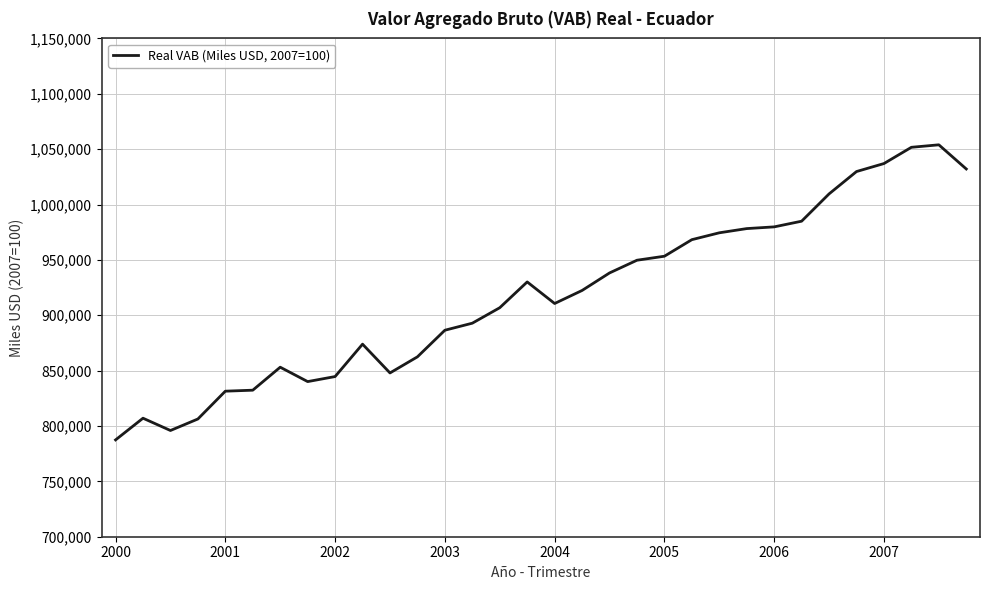

What is the difference between the maximum and minimum values?

266478